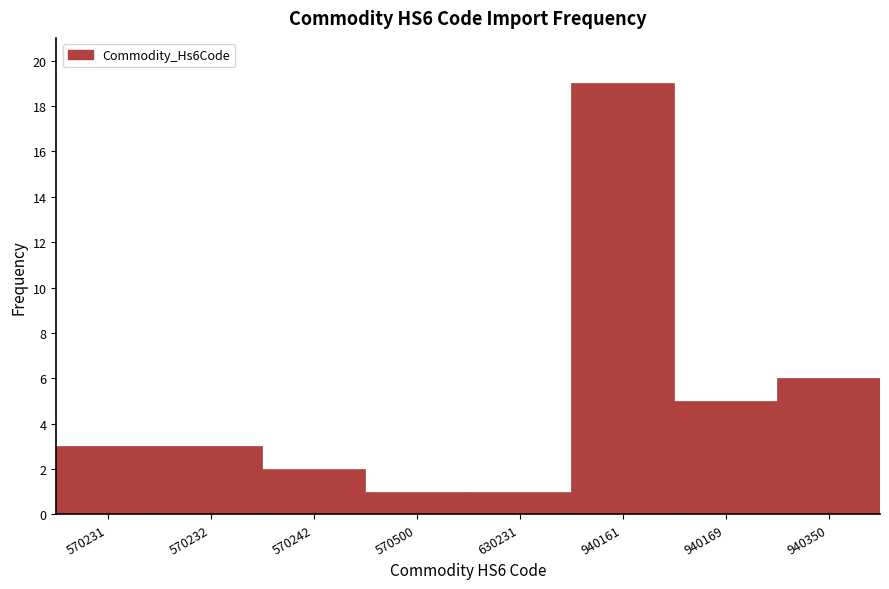

Reading left to right, transcribe all the data shown in this chart.

3	3	2	1	1	19	5	6